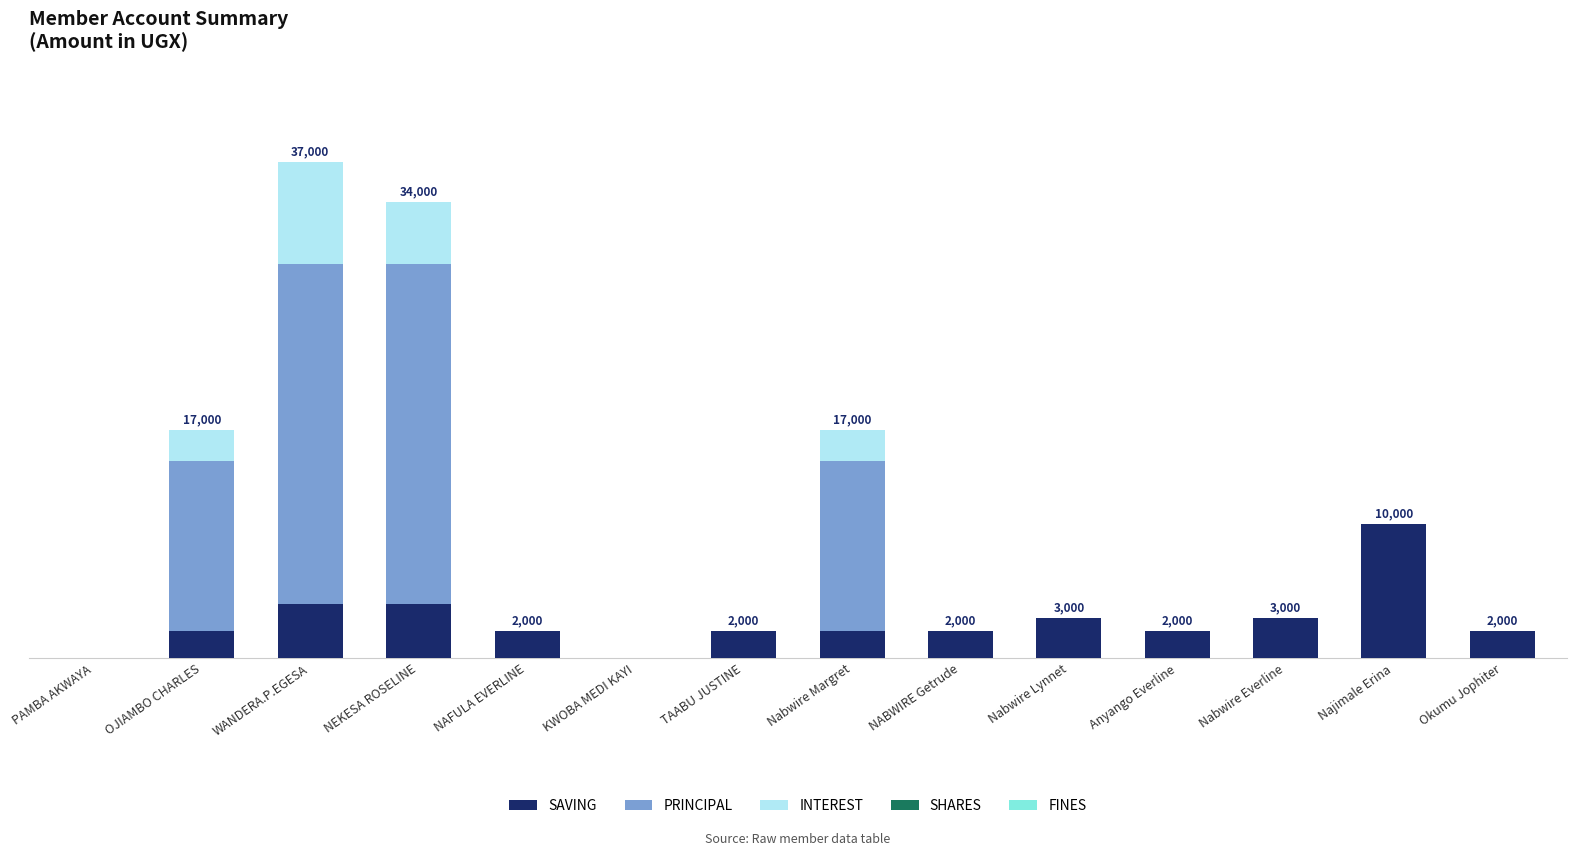

What is the label of the 5th bar from the right?

Nabwire Lynnet